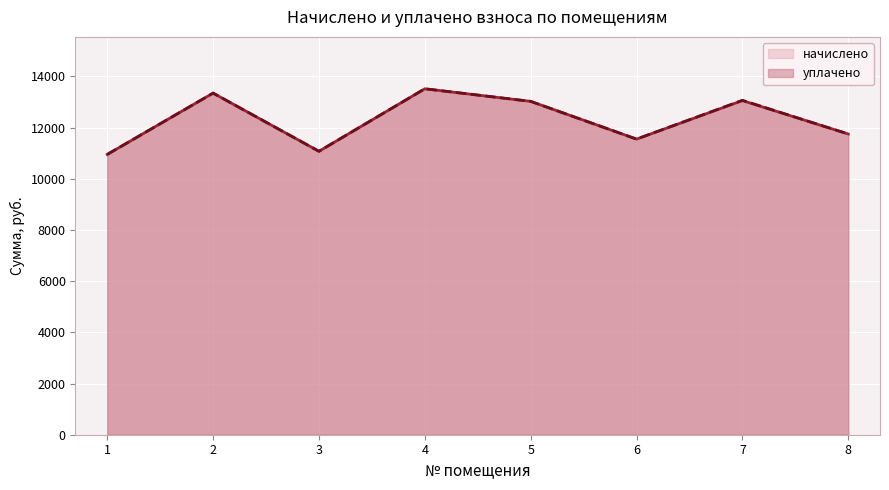

True or false: уплачено and начислено intersect in this chart.

False